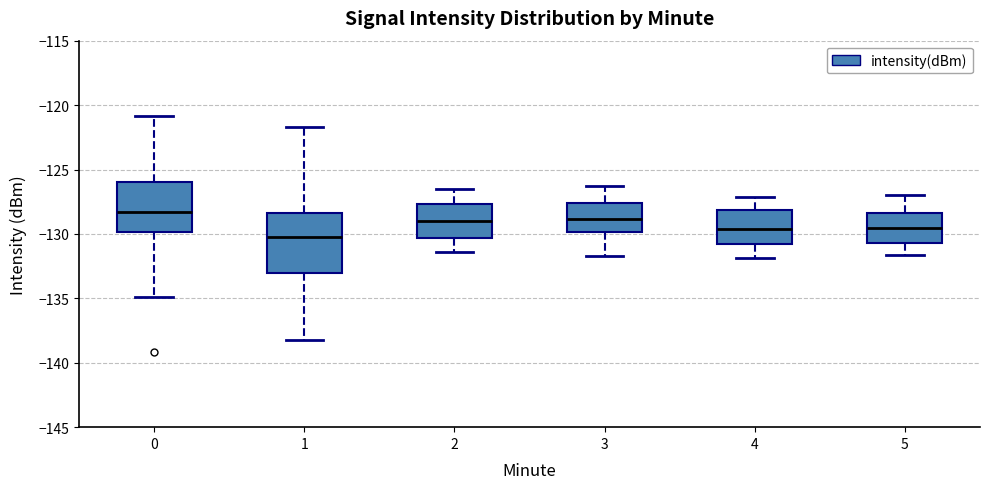

Which box has the highest median line?

0